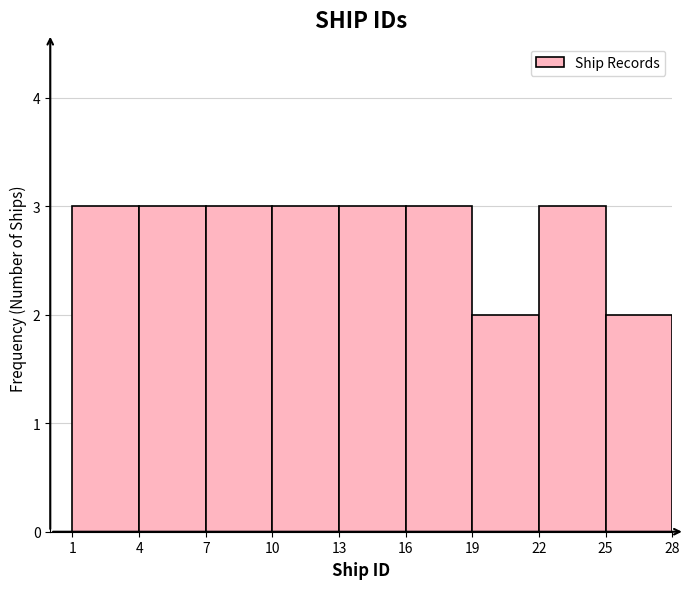

Reading left to right, transcribe this chart: for each bar, give the range it covers on the x-axis and its height. The values are not printed on the chart, so give them approximately, as read against the axis.

1 to 4: 3
4 to 7: 3
7 to 10: 3
10 to 13: 3
13 to 16: 3
16 to 19: 3
19 to 22: 2
22 to 25: 3
25 to 28: 2